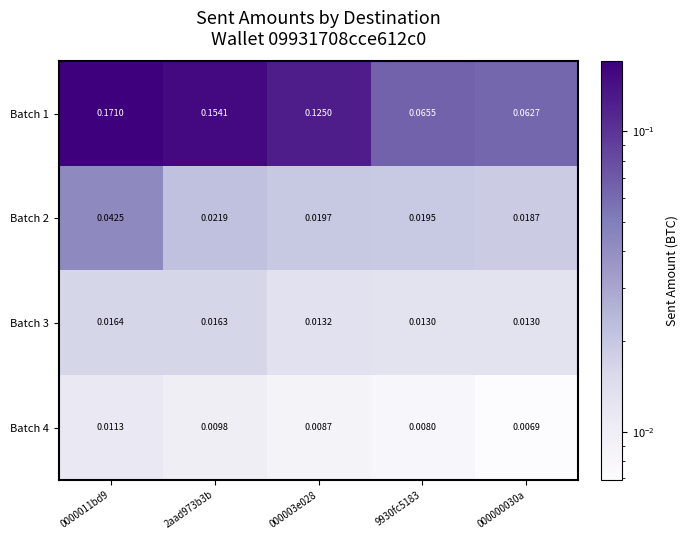

Which series has the largest total across all categories?

Batch 1